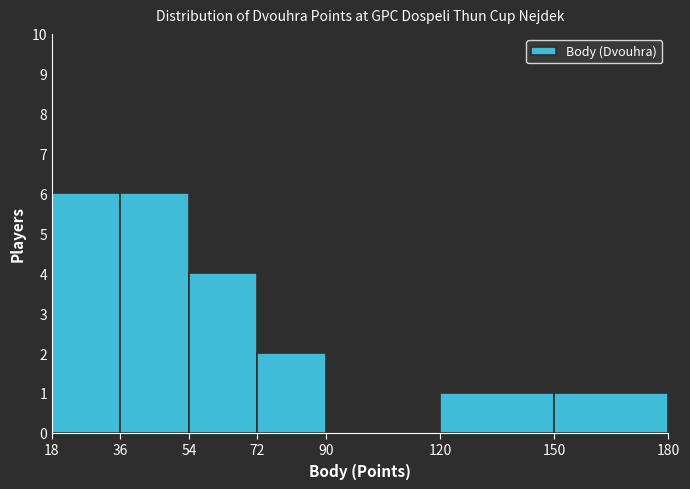

Reading left to right, list every bar in this chart as the range it spans on the x-axis followed by its height. The values are not printed on the chart, so give them approximately, as read against the axis.

18 to 36: 6
36 to 54: 6
54 to 72: 4
72 to 90: 2
90 to 120: 0
120 to 150: 1
150 to 180: 1